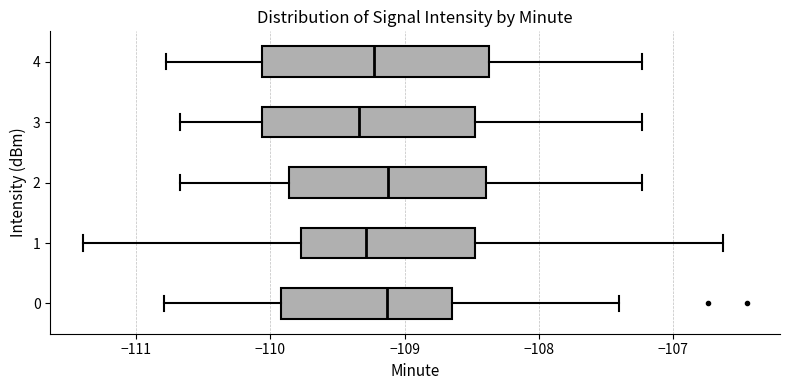

Reading bottom to top, transcribe this box plot: for each box, give where its median line is, the range the box spans, and where its two whiskers end, as read against the x-axis. The values are not printed on the chart, so give them approximately, as read against the axis.

0: median -109.1, box -109.9 to -108.6, whiskers -110.8 to -107.4
1: median -109.3, box -109.8 to -108.5, whiskers -111.4 to -106.6
2: median -109.1, box -109.9 to -108.4, whiskers -110.7 to -107.2
3: median -109.3, box -110.1 to -108.5, whiskers -110.7 to -107.2
4: median -109.2, box -110.1 to -108.4, whiskers -110.8 to -107.2